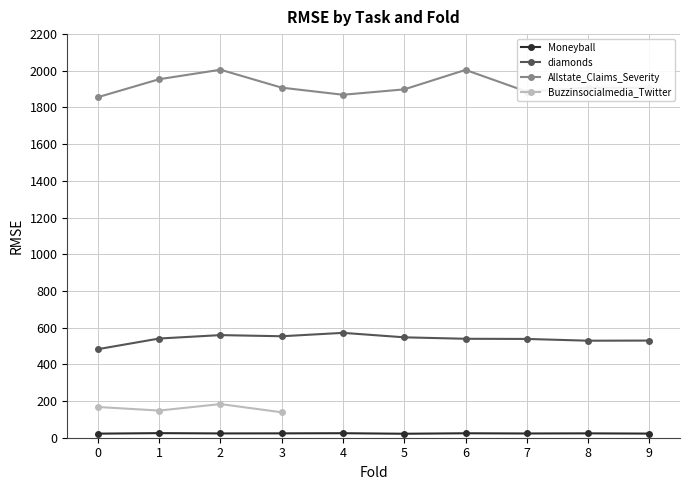

What is the average value of the Moneyball series?

23.4